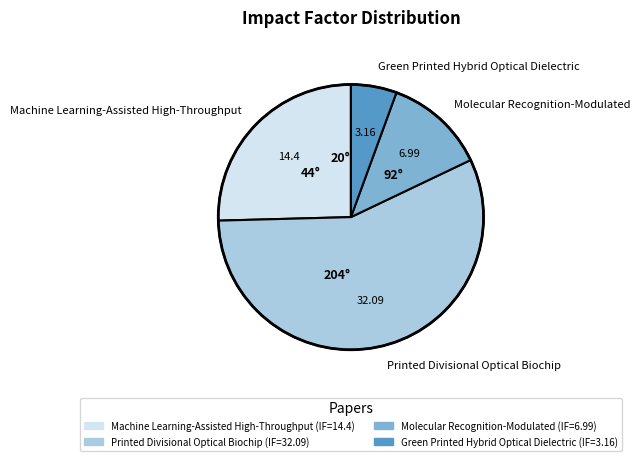

Which slice represents more than half of the pie?

Printed Divisional Optical Biochip